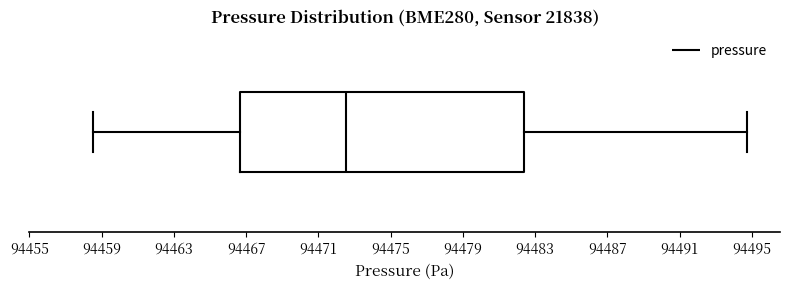

Transcribe this box plot: give where the median line is, the range the box spans, and where the two whiskers end, as read against the x-axis. The values are not printed on the chart, so give them approximately, as read against the axis.

median 94472.5, box 94466.5 to 94482.5, whiskers 94458.5 to 94495.0